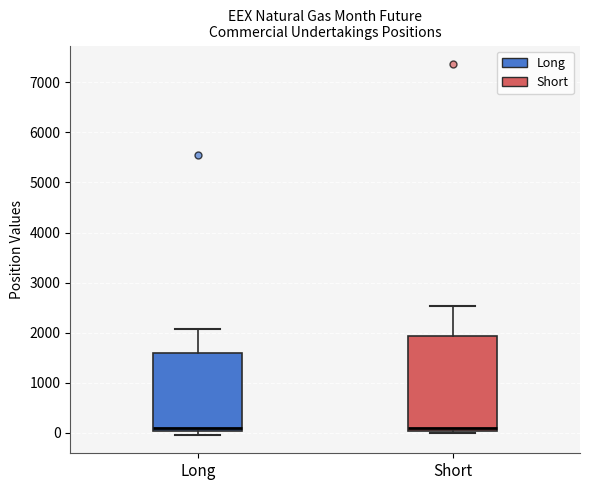

Reading left to right, read every box against the y-axis: the position of its median line, the range the box covers, and the ends of its whiskers. The values are not printed on the chart, so give them approximately, as read against the axis.

Long: median 100, box 0 to 1600, whiskers 0 (just below the box's lower edge) to 2100
Short: median 100, box 0 to 1900, whiskers 0 (just below the box's lower edge) to 2500